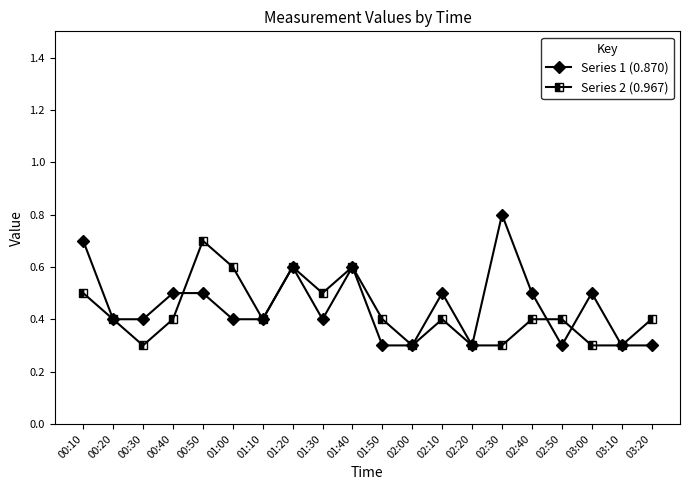

The value of Series 1 (0.870) at 02:10 is 0.5. True or false?

True